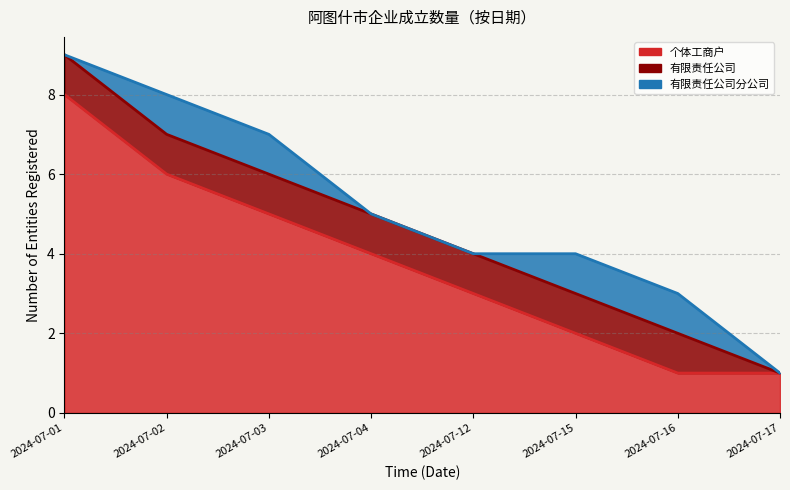

At which category does the chart reach its peak across all series?

2024-07-01